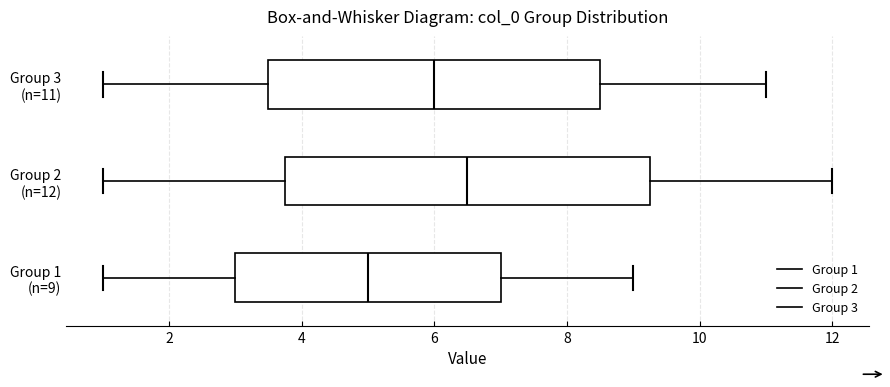

Reading bottom to top, transcribe this box plot: for each box, give where its median line is, the range the box spans, and where its two whiskers end, as read against the x-axis. The values are not printed on the chart, so give them approximately, as read against the axis.

Group 1 (n=9): median 5.0, box 3.0 to 7.0, whiskers 1.0 to 9.0
Group 2 (n=12): median 6.6, box 3.8 to 9.2, whiskers 1.0 to 12.0
Group 3 (n=11): median 6.0, box 3.6 to 8.6, whiskers 1.0 to 11.0